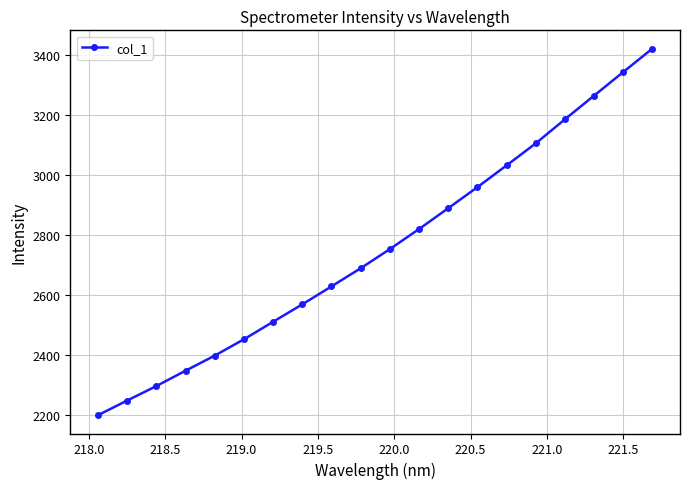

What is the sum of all values?

55107.9